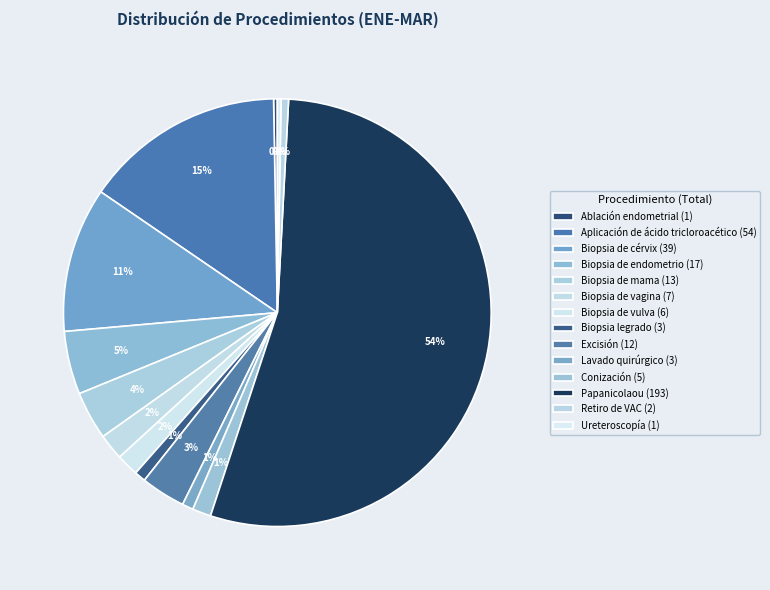

How many slices are in this pie chart?

14